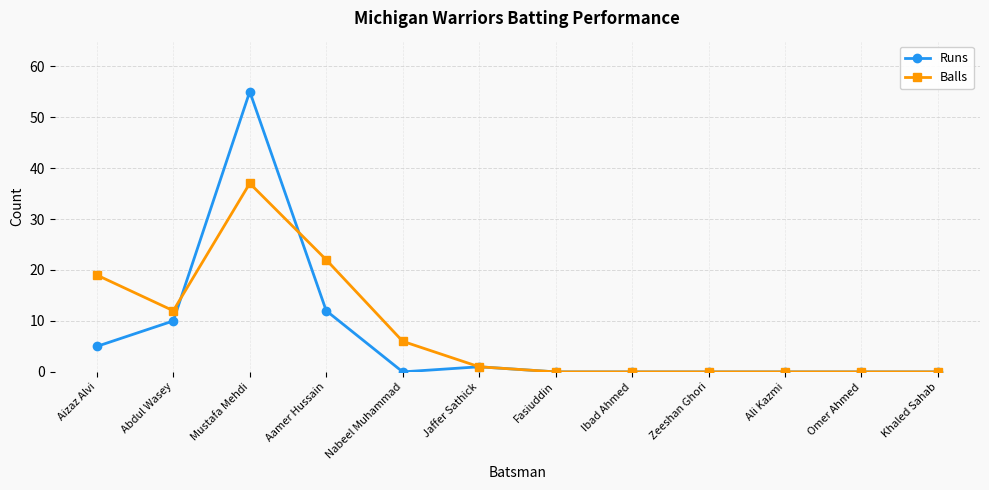

What is the label of the 12th point from the right?

Aizaz Alvi